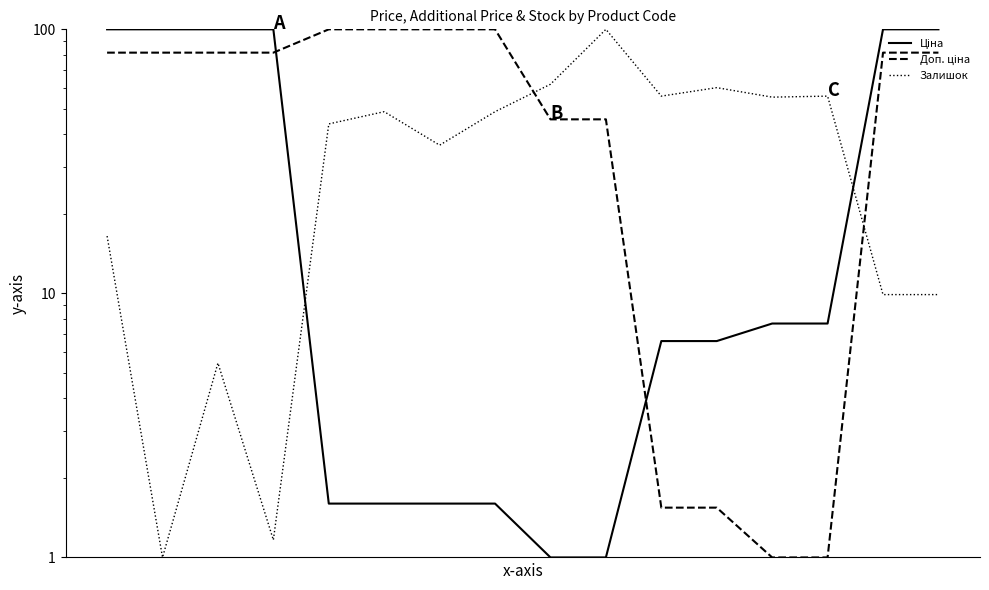

What is the value of the Доп. ціна point at the 8th from the left?

100.0